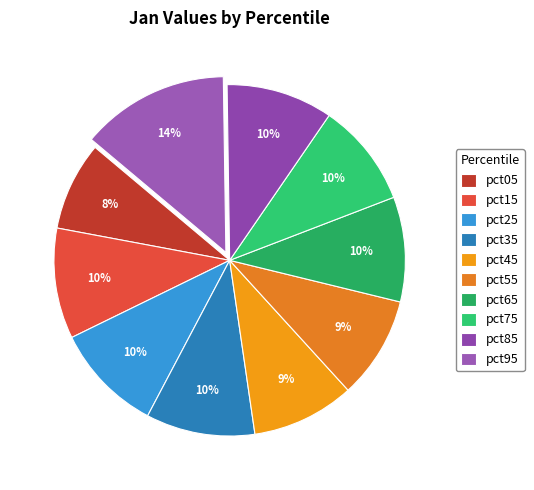

Is pct45 the majority of the pie?

No